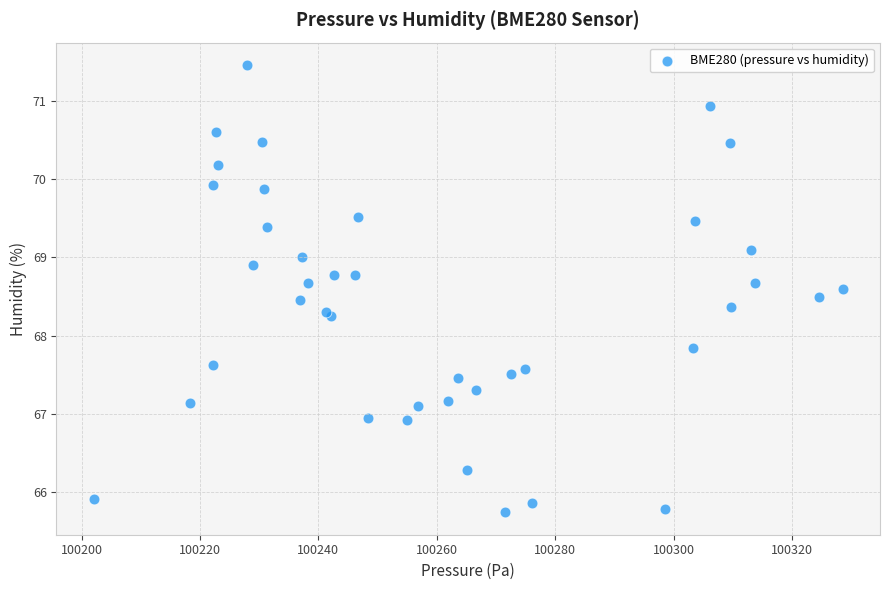

What Y value in the scatter plot is closest to 68?

67.8